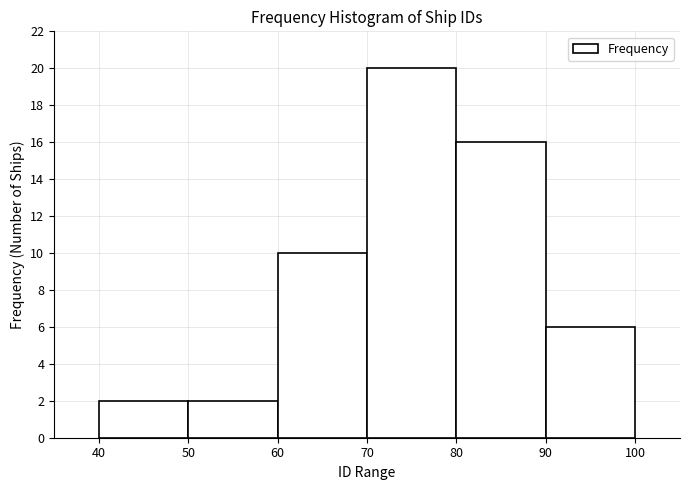

Over which range of the x-axis is the bar tallest?

70 to 80